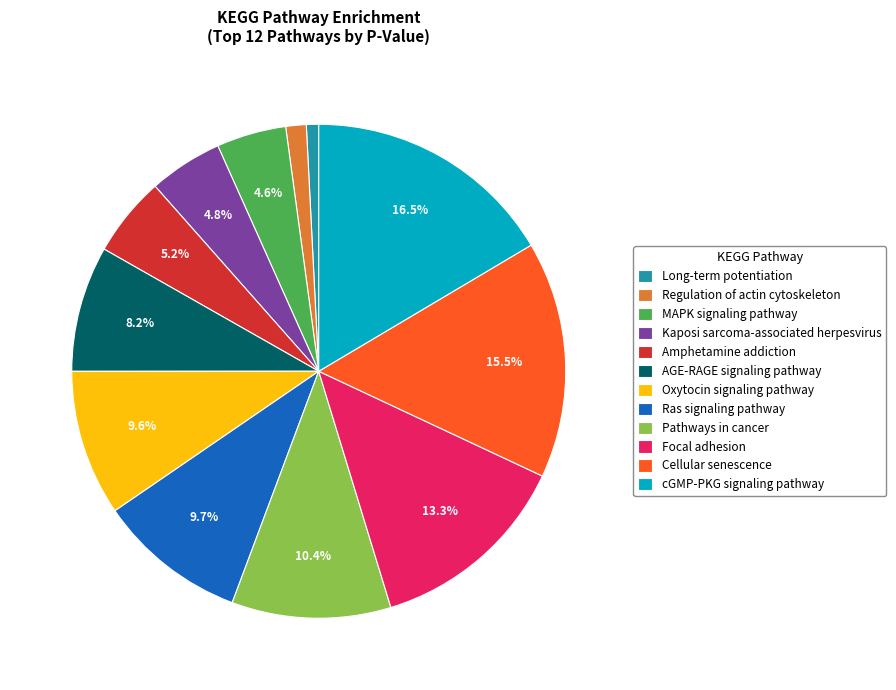

What portion of the pie excludes Oxytocin signaling pathway?

90.4%